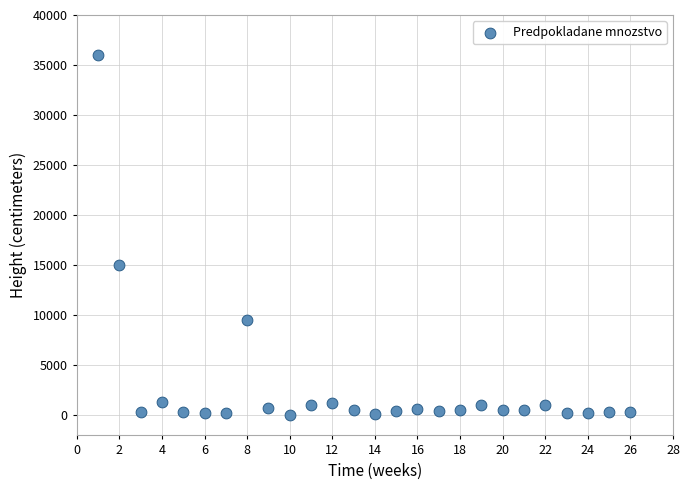

What Y value in the scatter plot is closest to 18020?

15000